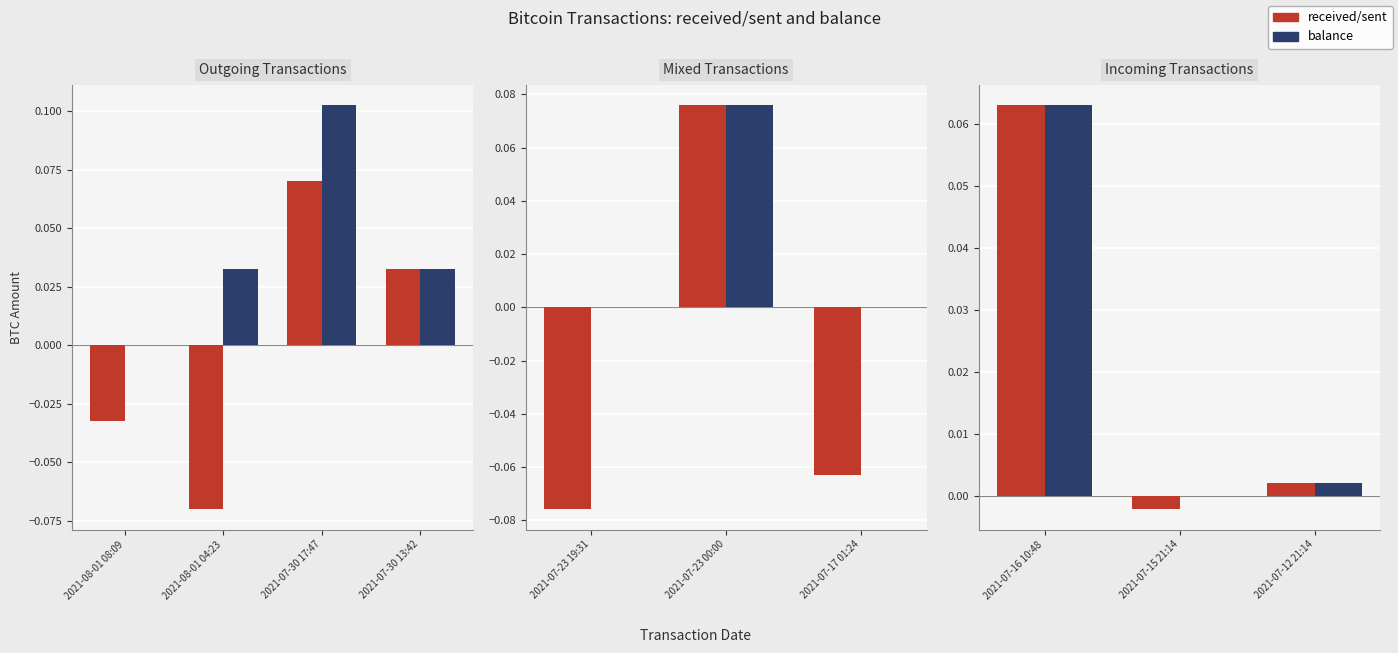

Is the value of received/sent at 2021-07-15 21:14 greater than the value of balance at 2021-07-12 21:14?

No